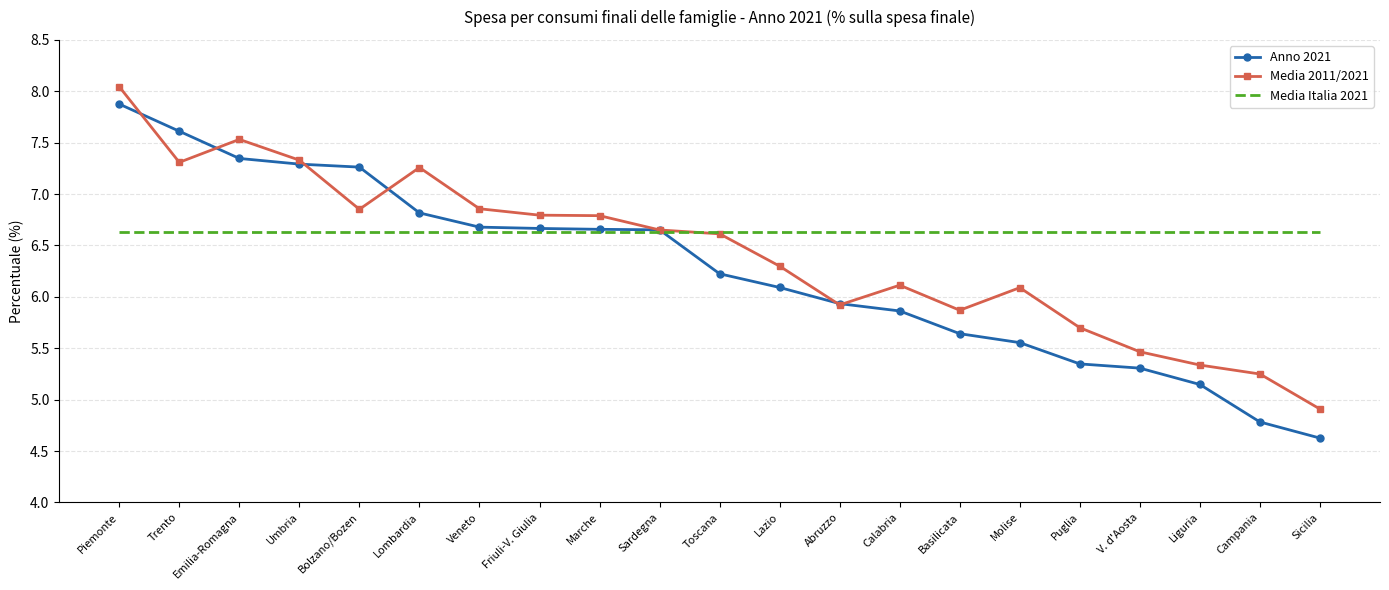

What position from the left is Lazio?

12